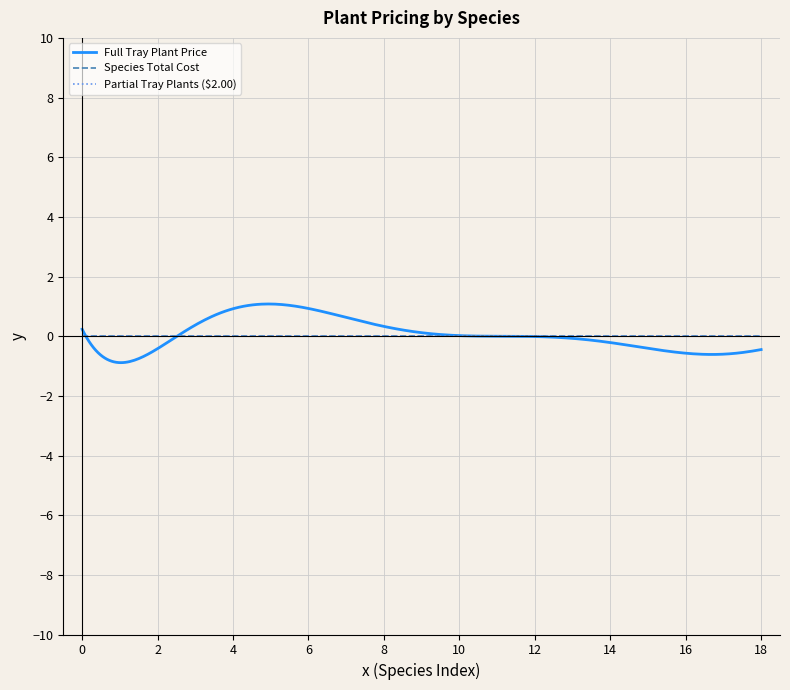

Does the chart display data point markers on the line(s)?

No